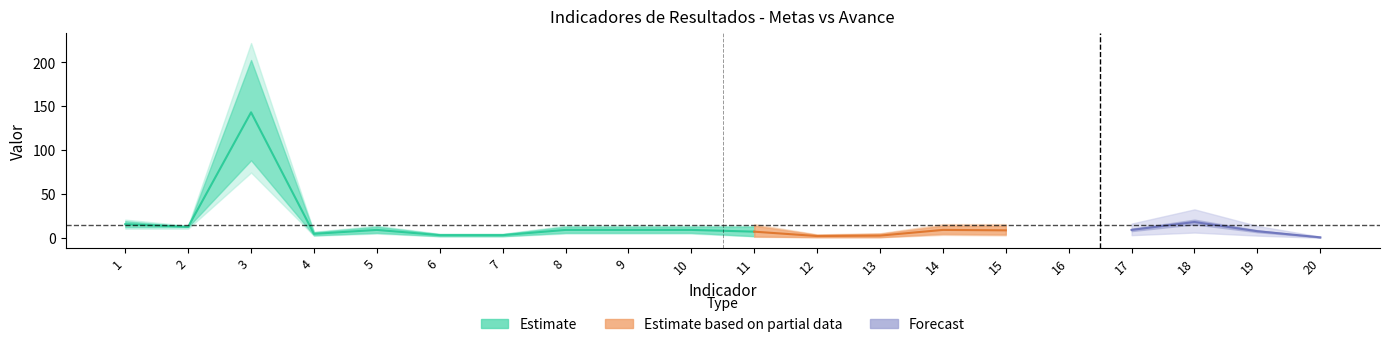

How many categories are shown in the chart?

20